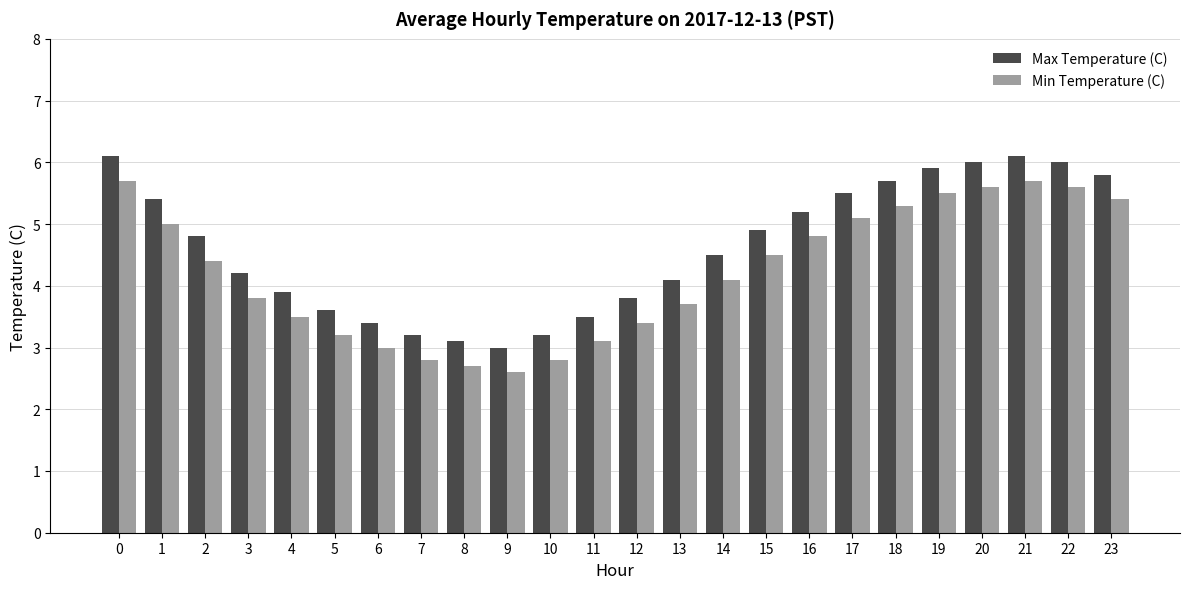

What is the greatest value displayed?

6.1